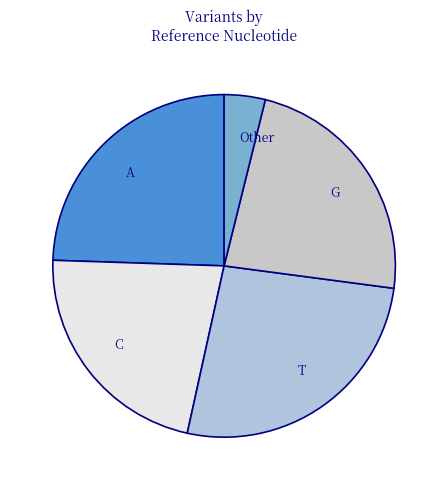

Which has a higher value, G or T?

T